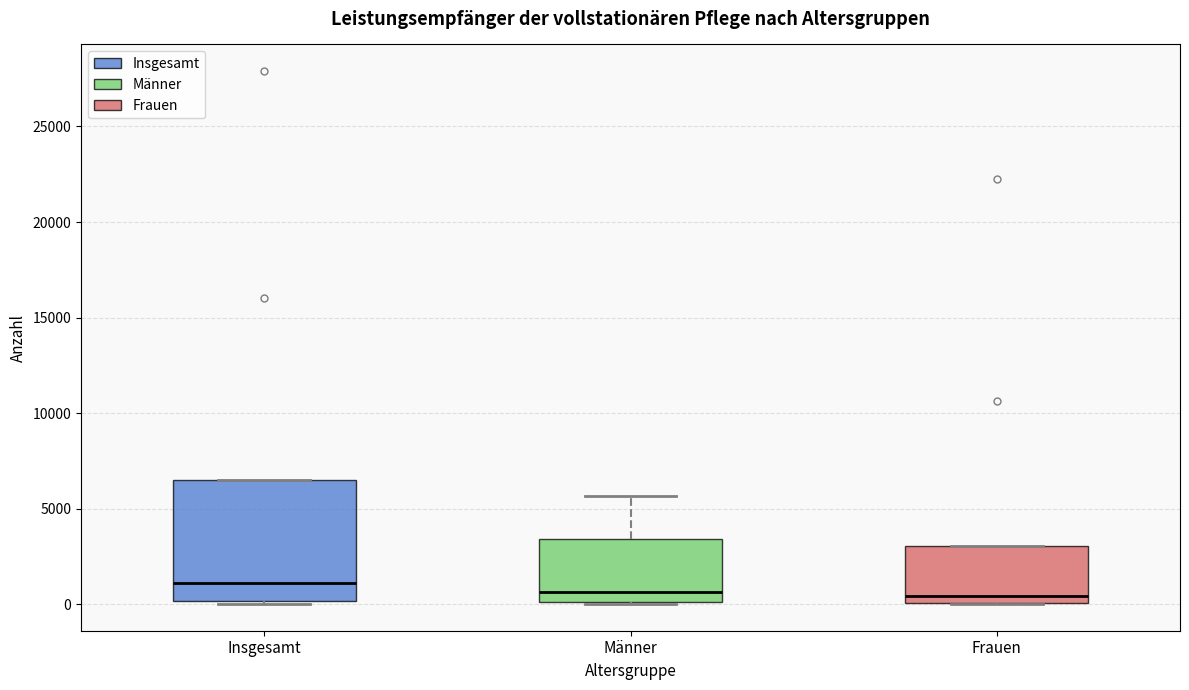

Reading left to right, read every box against the y-axis: the position of its median line, the range the box covers, and the ends of its whiskers. The values are not printed on the chart, so give them approximately, as read against the axis.

Insgesamt: median 1000, box 0 to 6500, whiskers 0 (just below the box's lower edge) to 6500
Männer: median 500, box 0 to 3500, whiskers 0 to 5500
Frauen: median 500, box 0 to 3000, whiskers 0 to 3000